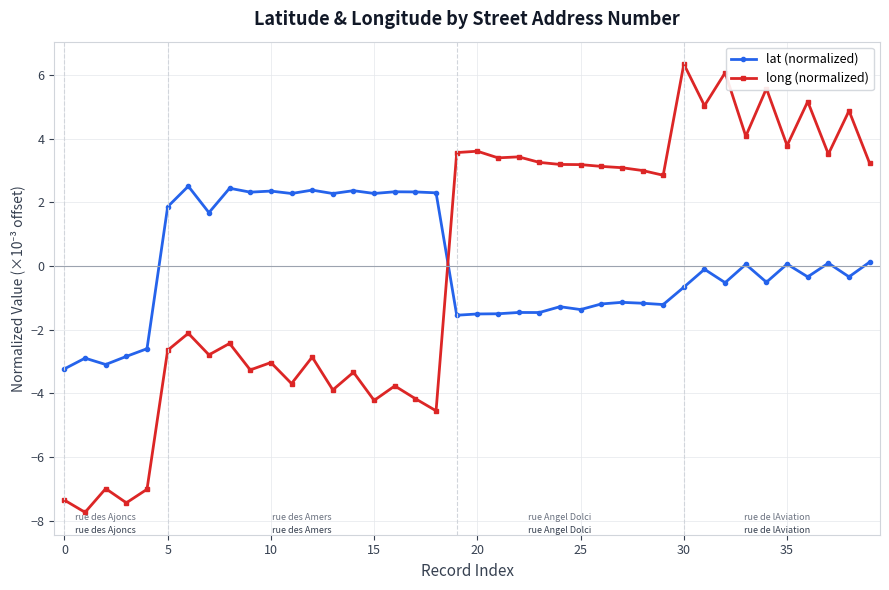

What is the greatest value displayed?

6.3